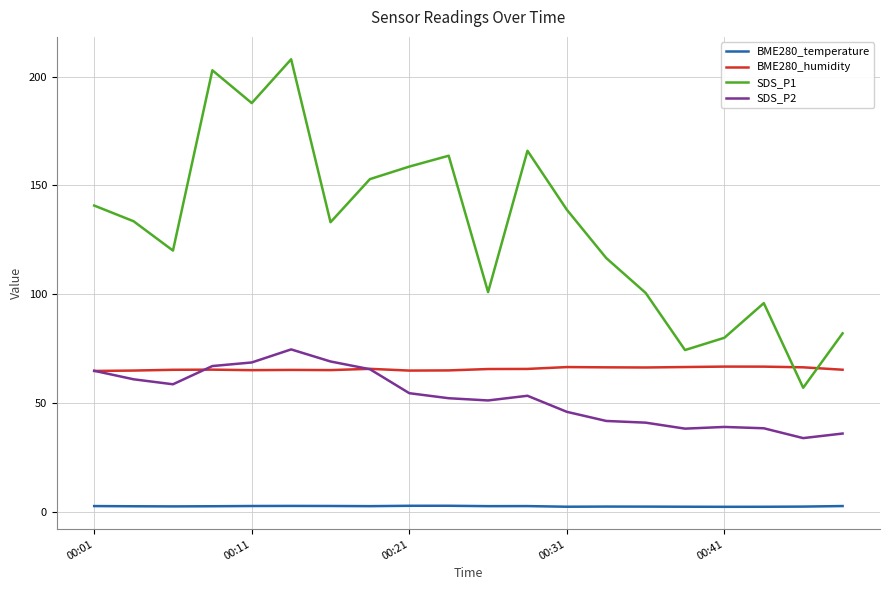

True or false: SDS_P2 and BME280_temperature cross at least once.

False